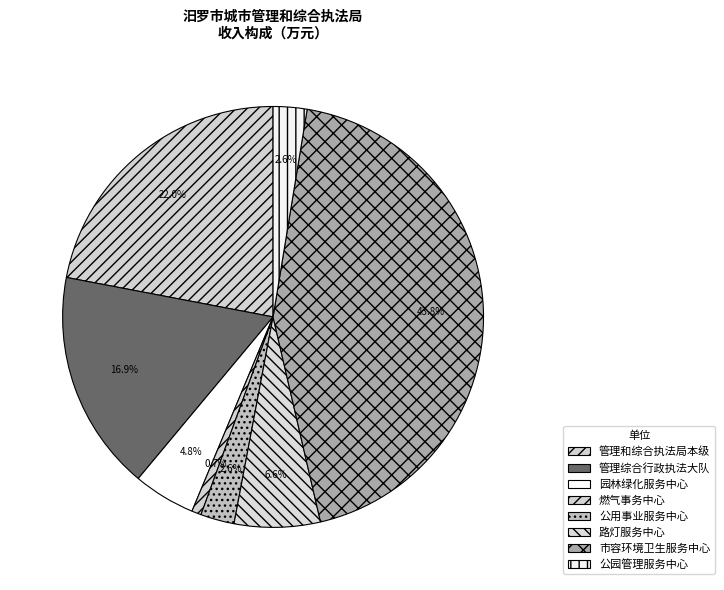

How many slices are in this pie chart?

8